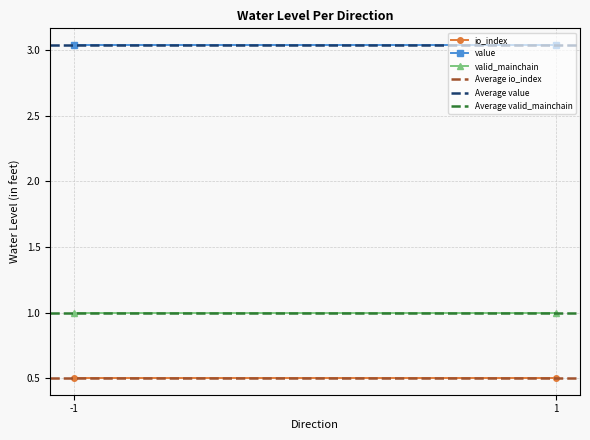

What is the difference between the highest and lowest values at 1?

2.5